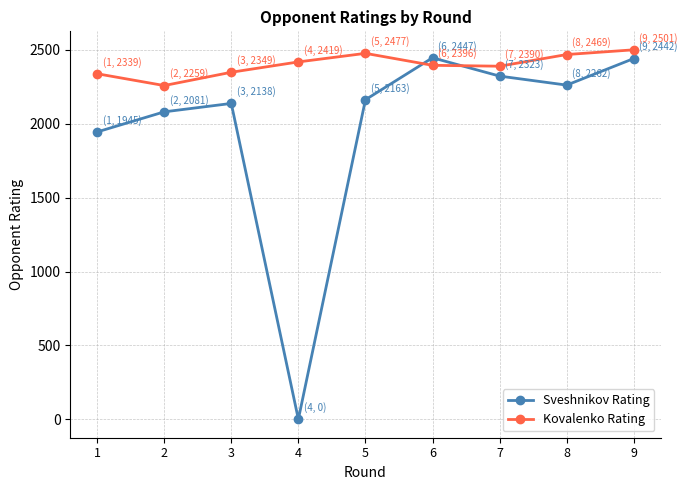

The value of Sveshnikov Rating at 7 is 2323. True or false?

True